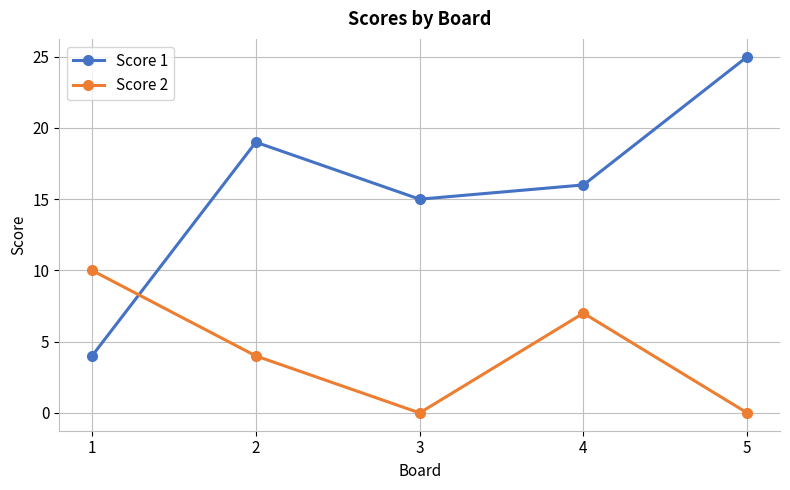

What is the average value of the Score 2 series?

4